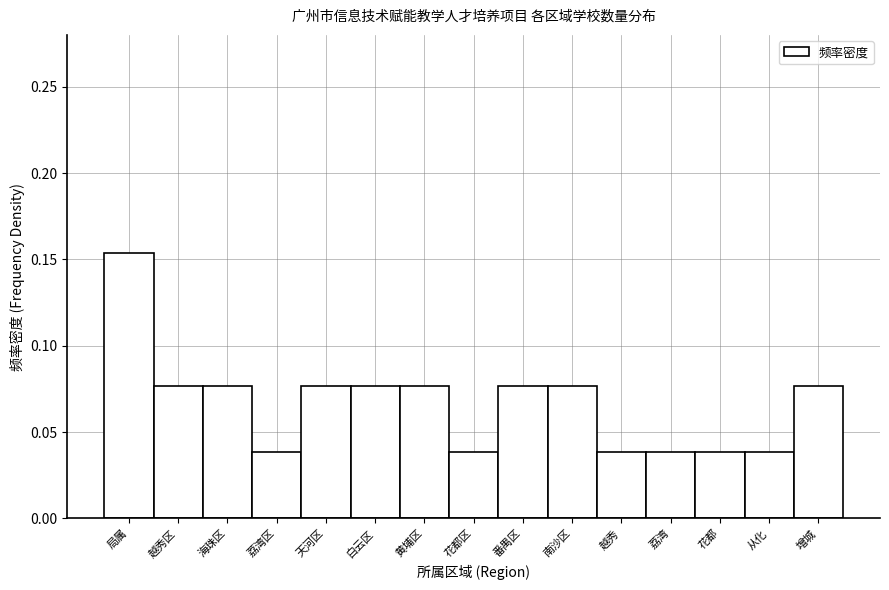

What position from the right is 南沙区?

6